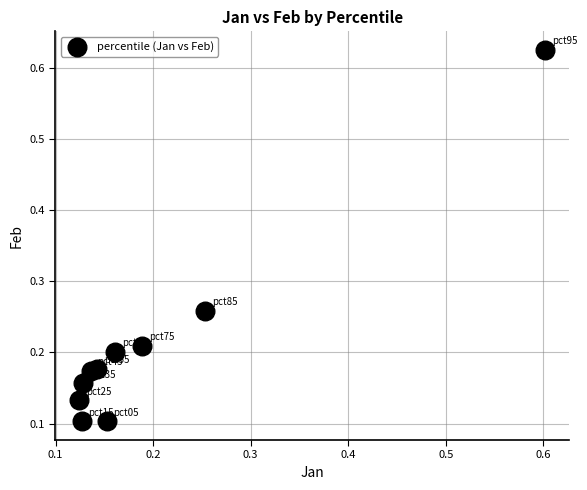

What is the range of Y values (max minus min)?

0.5